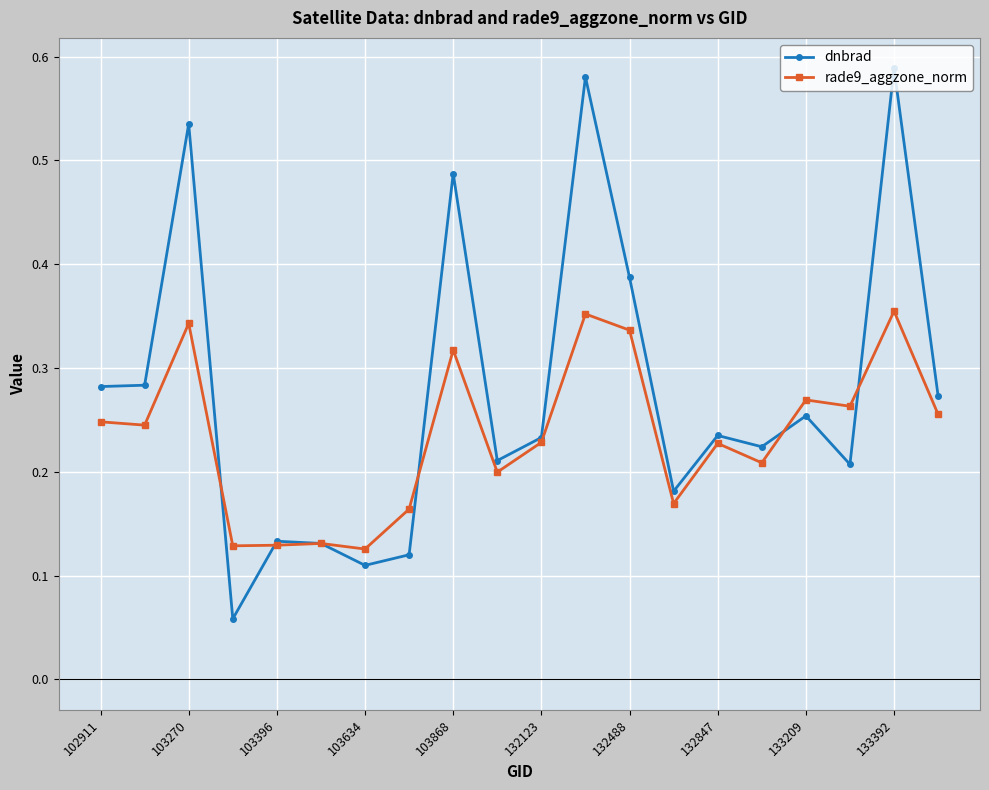

Which series has the largest total across all categories?

dnbrad